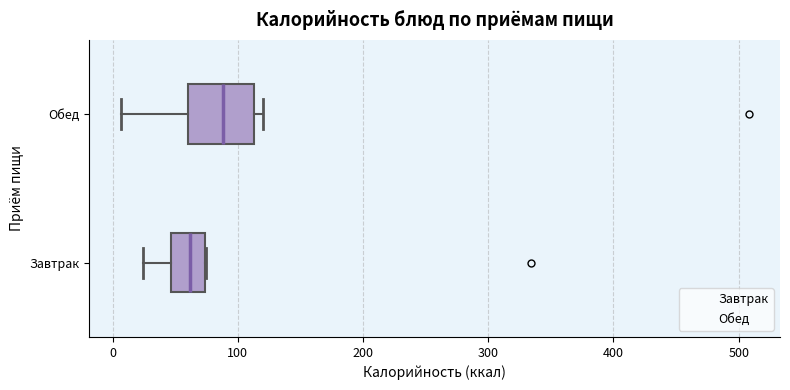

Where does the left whisker of the box for Обед end on the x-axis? The values are not printed on the chart, so give them approximately, as read against the axis.

10